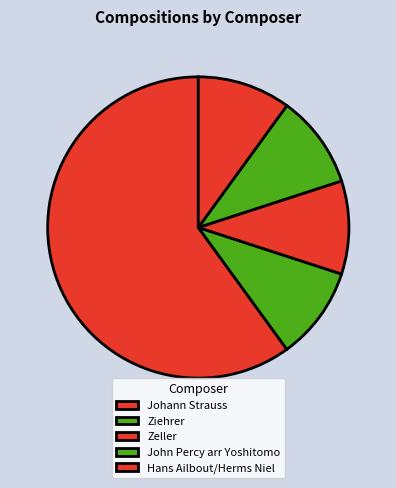

Combined, what portion of the pie is Johann Strauss and John Percy arr Yoshitomo?

70.0%